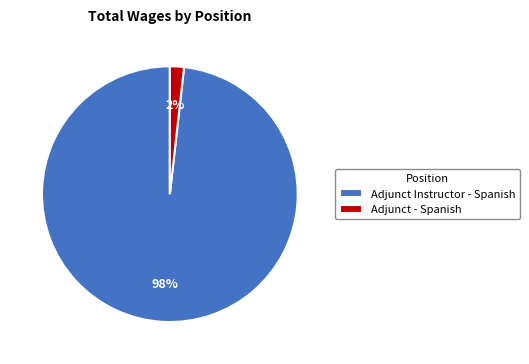

What percentage is the Adjunct Instructor - Spanish slice, to the nearest percent?

98%